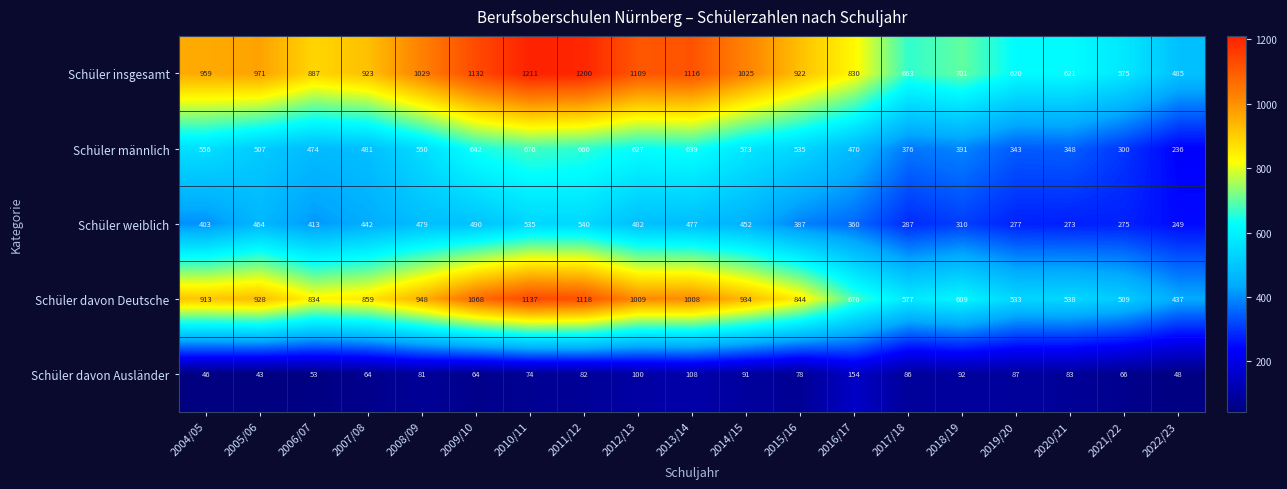

Between 2014/15 and 2022/23, which series saw the biggest shift?

Schüler insgesamt